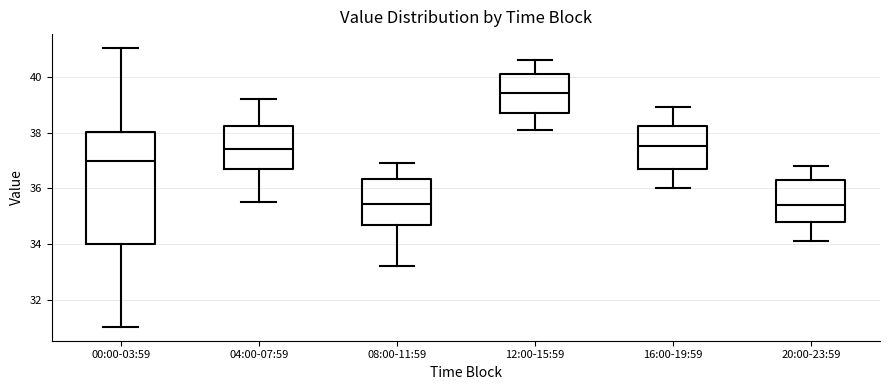

Where is the upper edge of the box for 00:00-03:59 on the y-axis? The values are not printed on the chart, so give them approximately, as read against the axis.

38.0